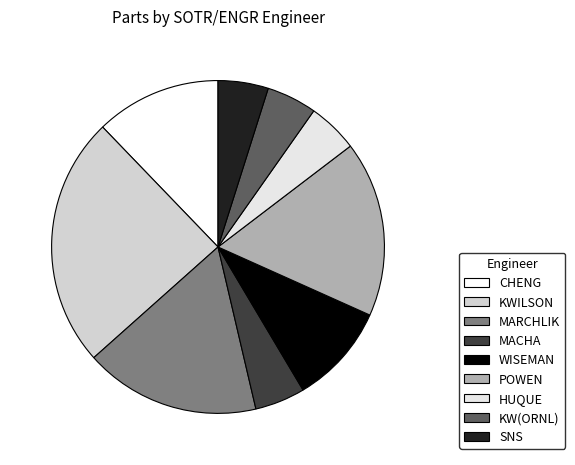

How many segments does this pie chart have?

9